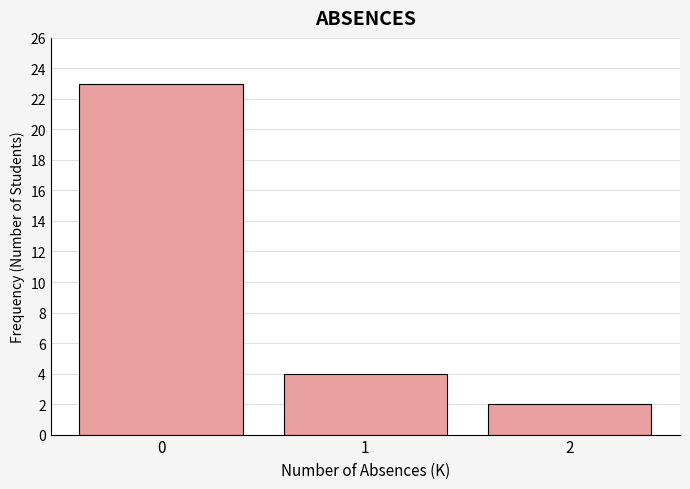

Reading left to right, extract all data points from this chart.

23	4	2